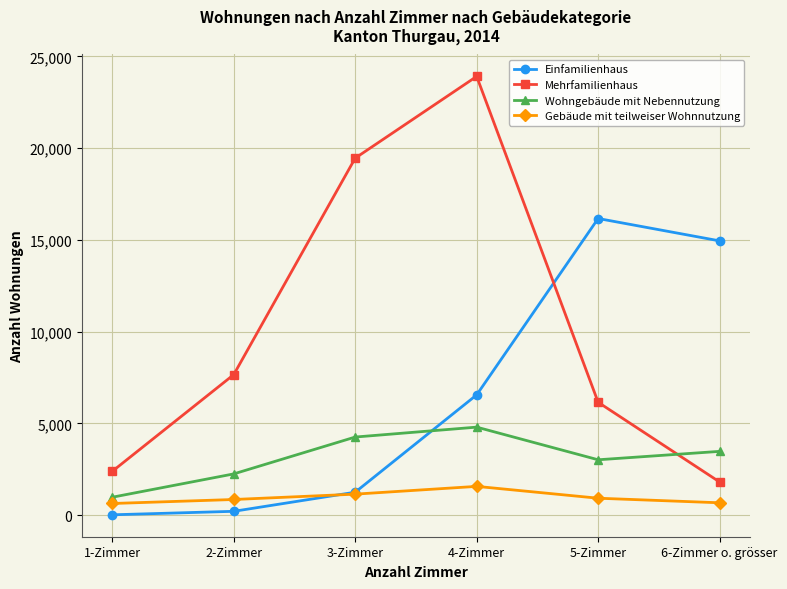

Where does the Gebäude mit teilweiser Wohnnutzung series first go above 921?

3-Zimmer